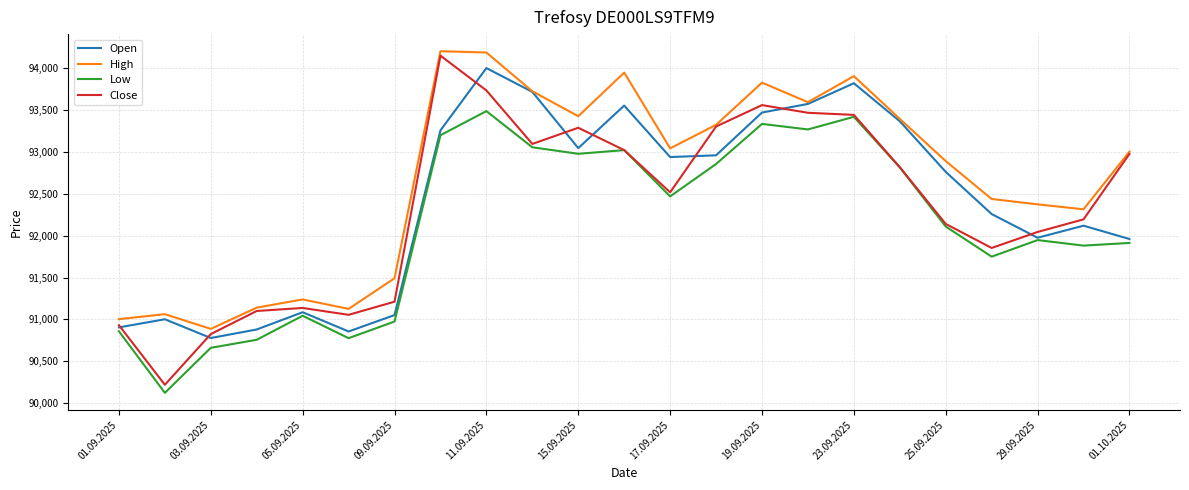

What is the greatest value displayed?

94204